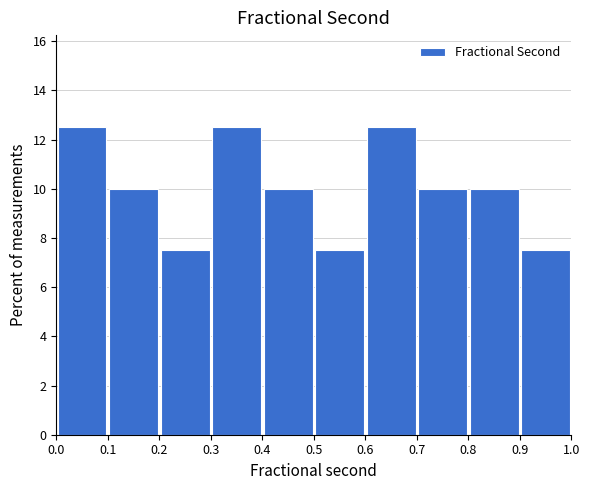

What is the height of the bar covering 0.2 to 0.3 on the x-axis? The values are not printed on the chart, so give them approximately, as read against the axis.

7.6